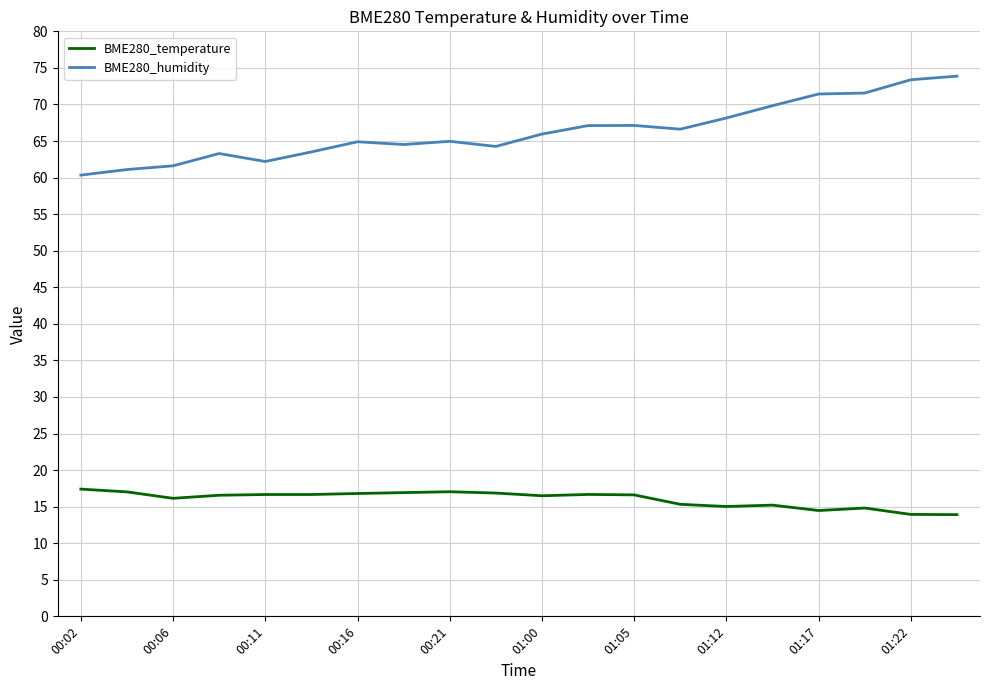

List the series in order of their peak value, highest first.

BME280_humidity, BME280_temperature